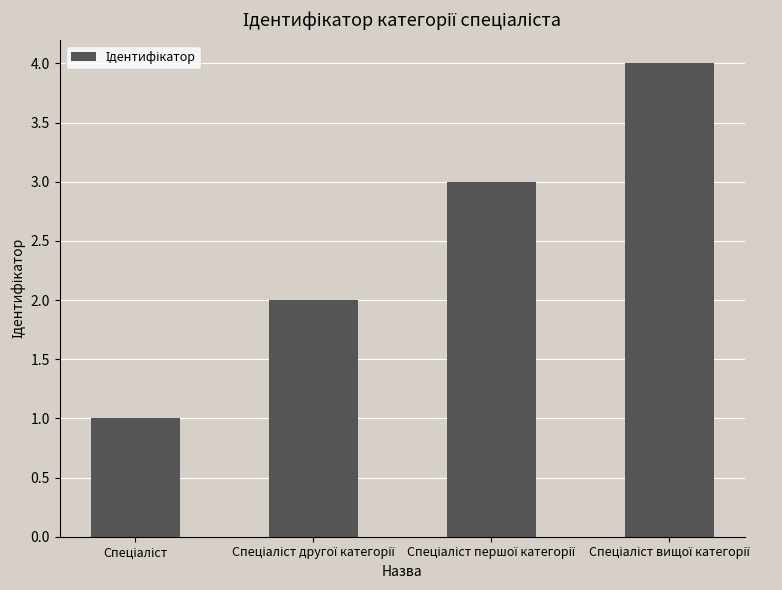

What is the maximum value shown in the chart?

4